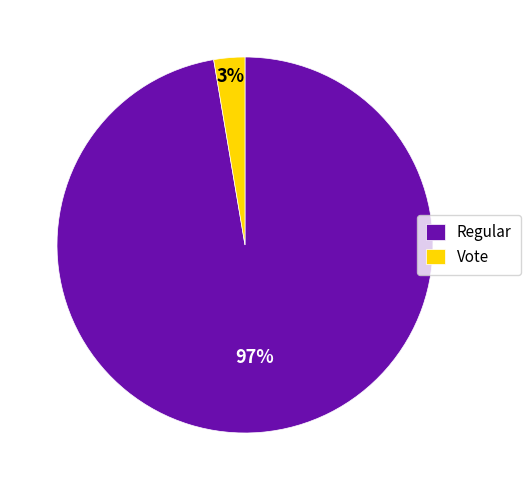

Which category has the biggest portion of the pie?

Regular